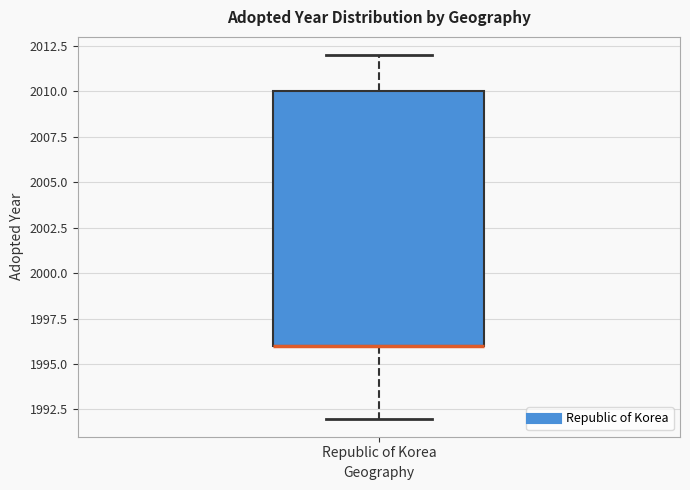

Read this box plot against the y-axis: the position of the median line, the range covered by the box, and the ends of both whiskers. The values are not printed on the chart, so give them approximately, as read against the axis.

median 1996 (drawn on the box's lower edge), box 1996 to 2010, whiskers 1992 to 2012